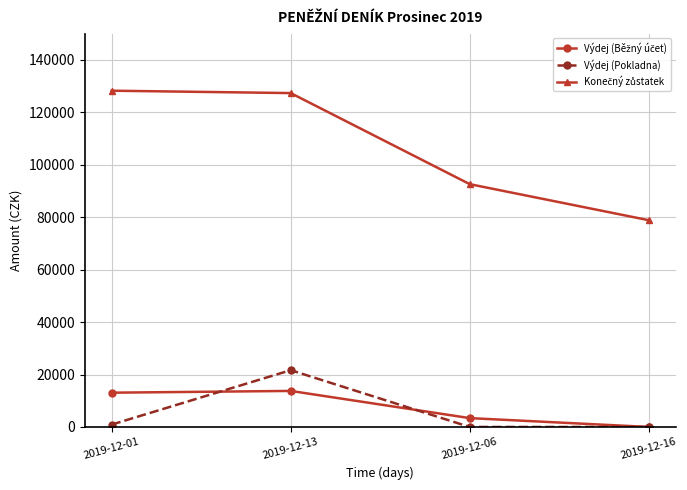

What is the spread (max minus min) of values at 2019-12-06?

92580.1